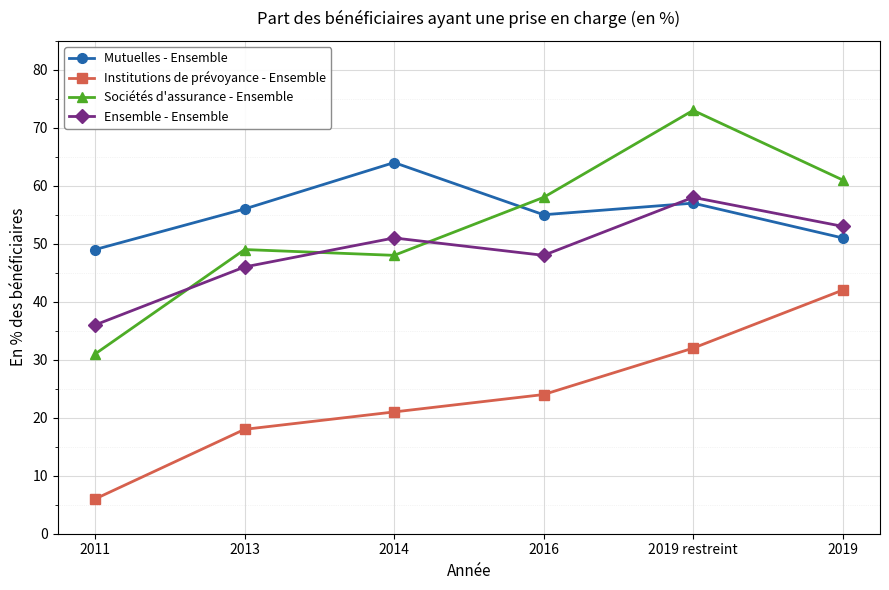

How many interior local peaks does the Ensemble - Ensemble series have?

2